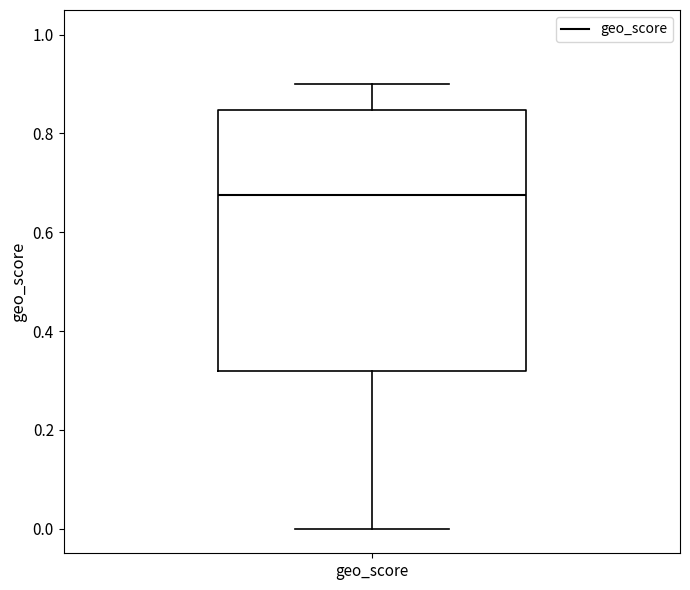

Where is the upper edge of the box for geo_score on the y-axis? The values are not printed on the chart, so give them approximately, as read against the axis.

0.84